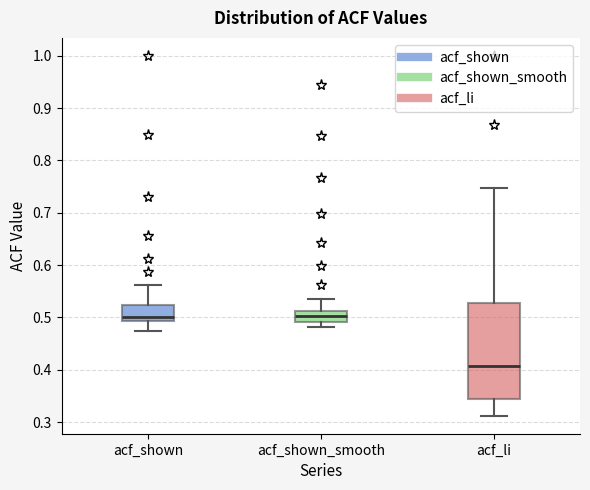

Reading left to right, transcribe this box plot: for each box, give where its median line is, the range the box spans, and where its two whiskers end, as read against the y-axis. The values are not printed on the chart, so give them approximately, as read against the axis.

acf_shown: median 0.50, box 0.49 to 0.52, whiskers 0.47 to 0.56
acf_shown_smooth: median 0.50, box 0.49 to 0.51, whiskers 0.48 to 0.54
acf_li: median 0.41, box 0.34 to 0.53, whiskers 0.31 to 0.75